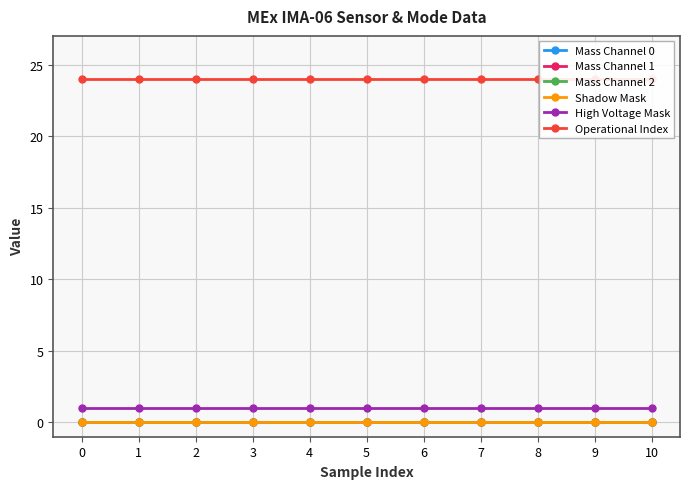

Reading right to left, extract all data points from this chart.

Mass Channel 0: 0	0	0	0	0	0	0	0	0	0	0
Mass Channel 1: 0	0	0	0	0	0	0	0	0	0	0
Mass Channel 2: 0	0	0	0	0	0	0	0	0	0	0
Shadow Mask: 0	0	0	0	0	0	0	0	0	0	0
High Voltage Mask: 1	1	1	1	1	1	1	1	1	1	1
Operational Index: 24	24	24	24	24	24	24	24	24	24	24